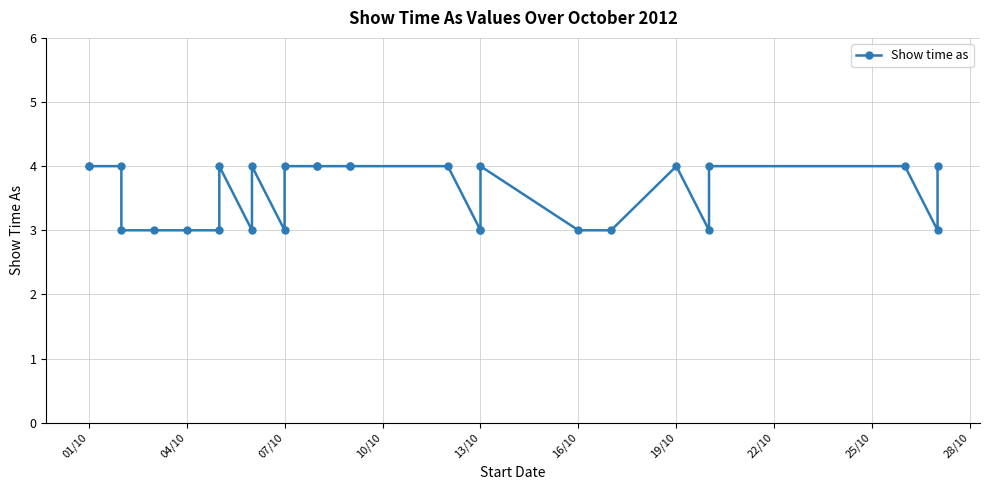

How many data points are less than 4?

12